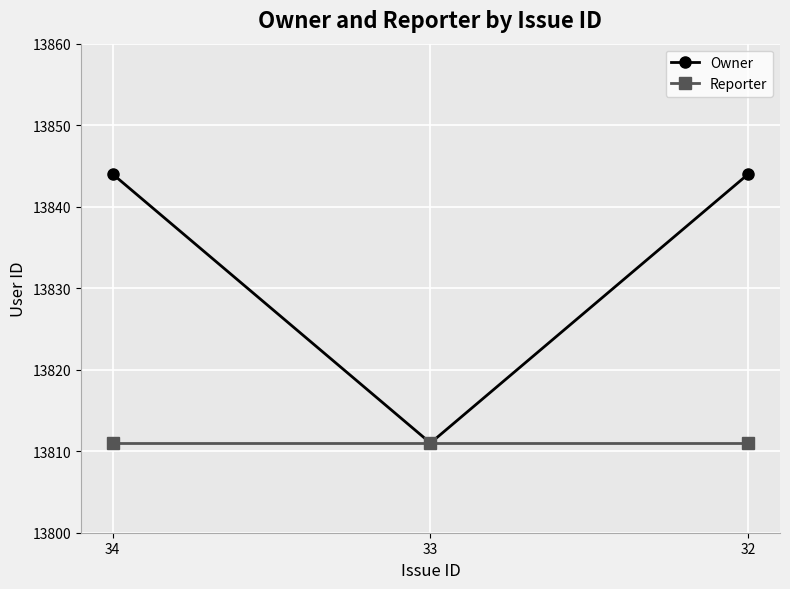

Which series has the widest spread of values?

Owner